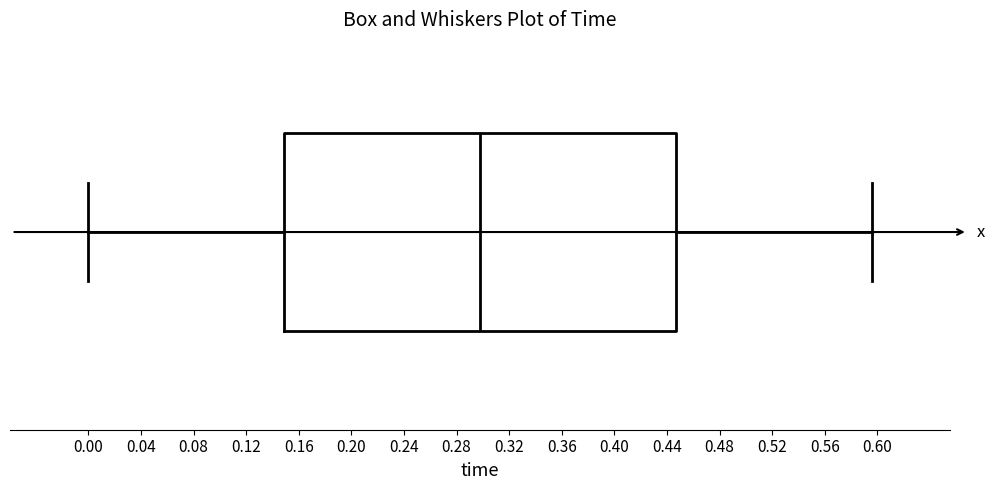

Transcribe this box plot: give where the median line is, the range the box spans, and where the two whiskers end, as read against the x-axis. The values are not printed on the chart, so give them approximately, as read against the axis.

median 0.300, box 0.150 to 0.445, whiskers 0.000 to 0.595